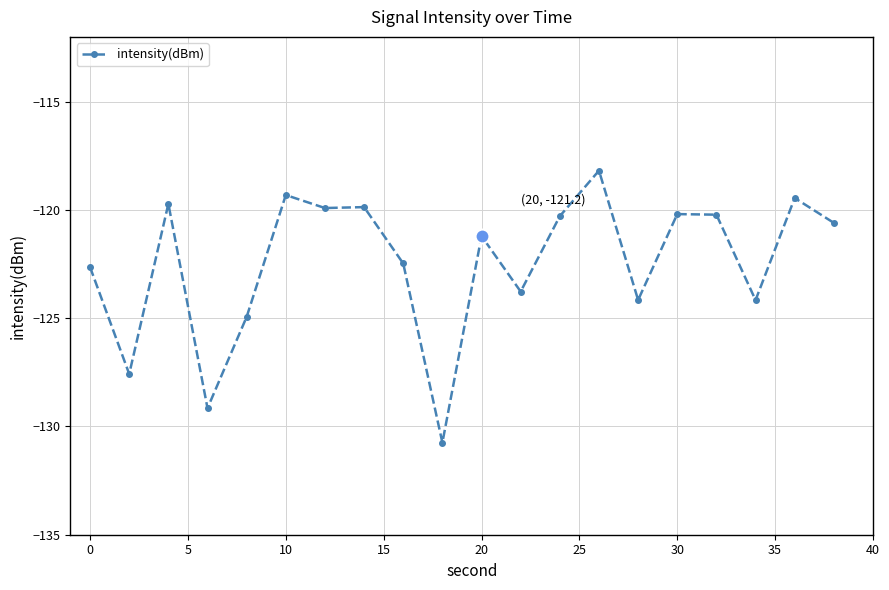

How many data points does each series have?

20